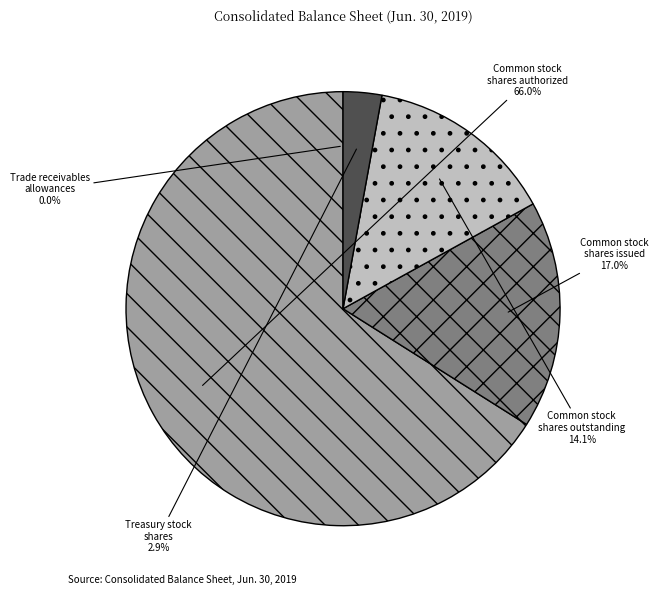

Combined, what portion of the pie is Common stock shares outstanding and Common stock shares authorized?

80.1%